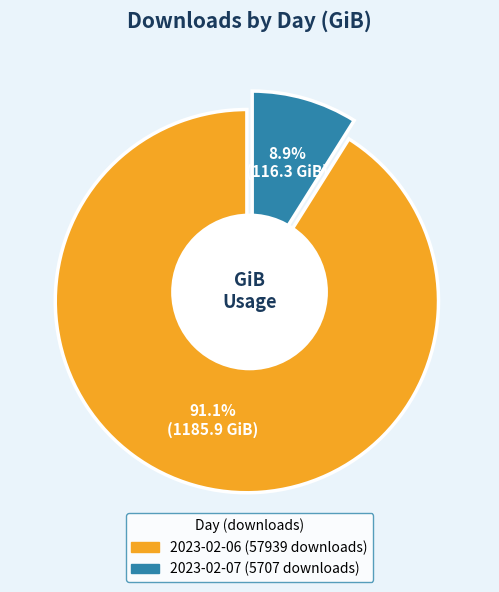

How many segments does this pie chart have?

2